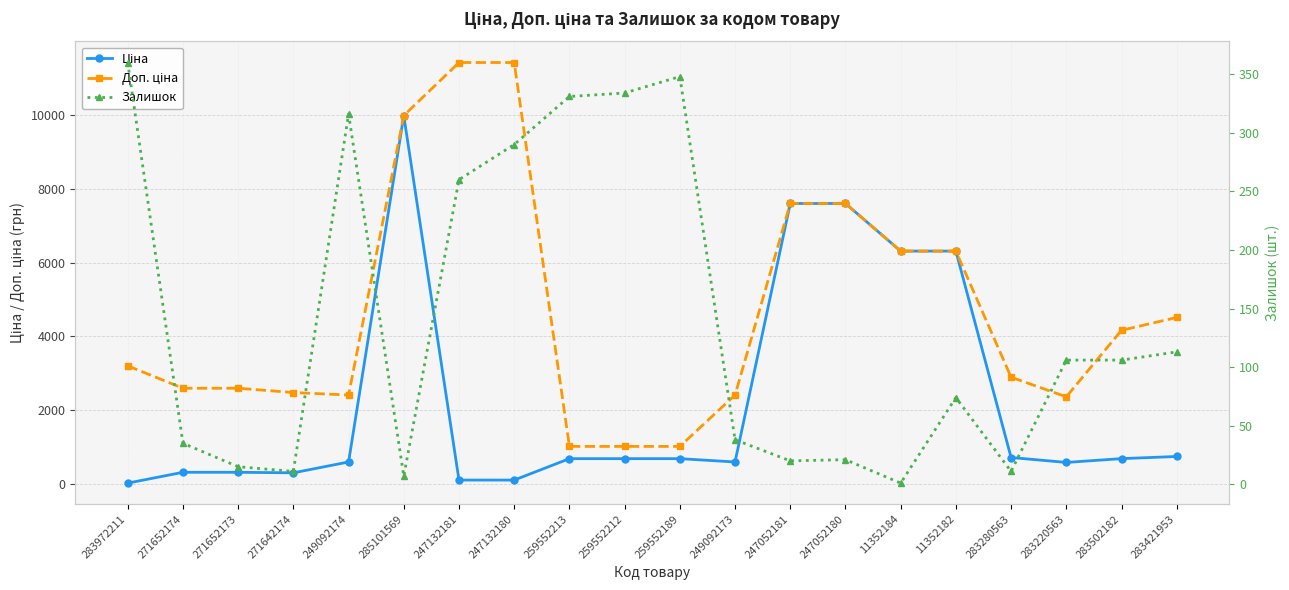

Reading left to right, transcribe all the data shown in this chart.

Ціна: 283972211=32.0	271652174=324.8	271652173=324.8	271642174=310.3	249092174=603.7	285101569=9975.0	247132181=114.1	247132180=114.1	259552213=693.7	259552212=693.7	259552189=693.7	249092173=603.7	247052181=7596.5	247052180=7596.5	11352184=6308.8	11352182=6308.8	283280563=724.5	283220563=591.6	283502182=694.3	283421953=752.2
Доп. ціна: 283972211=3205.0	271652174=2598.3	271652173=2598.3	271642174=2482.4	249092174=2414.8	285101569=9975.0	247132181=11410.0	247132180=11410.0	259552213=1024.6	259552212=1024.6	259552189=1024.6	249092173=2414.8	247052181=7596.5	247052180=7596.5	11352184=6308.8	11352182=6308.8	283280563=2897.8	283220563=2366.5	283502182=4165.6	283421953=4513.3
Залишок: 283972211=360.0	271652174=35.0	271652173=15.0	271642174=11.0	249092174=316.0	285101569=7.0	247132181=260.0	247132180=290.0	259552213=331.0	259552212=334.0	259552189=348.0	249092173=38.0	247052181=20.0	247052180=21.0	11352184=1.0	11352182=74.0	283280563=11.0	283220563=106.0	283502182=106.0	283421953=113.0